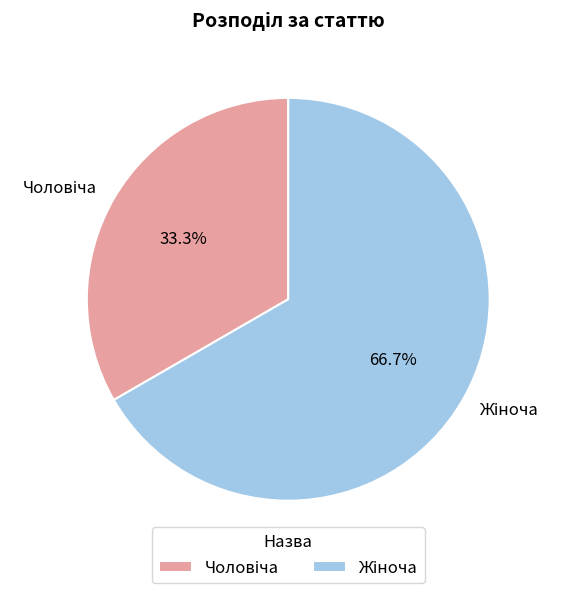

How many slices are in this pie chart?

2